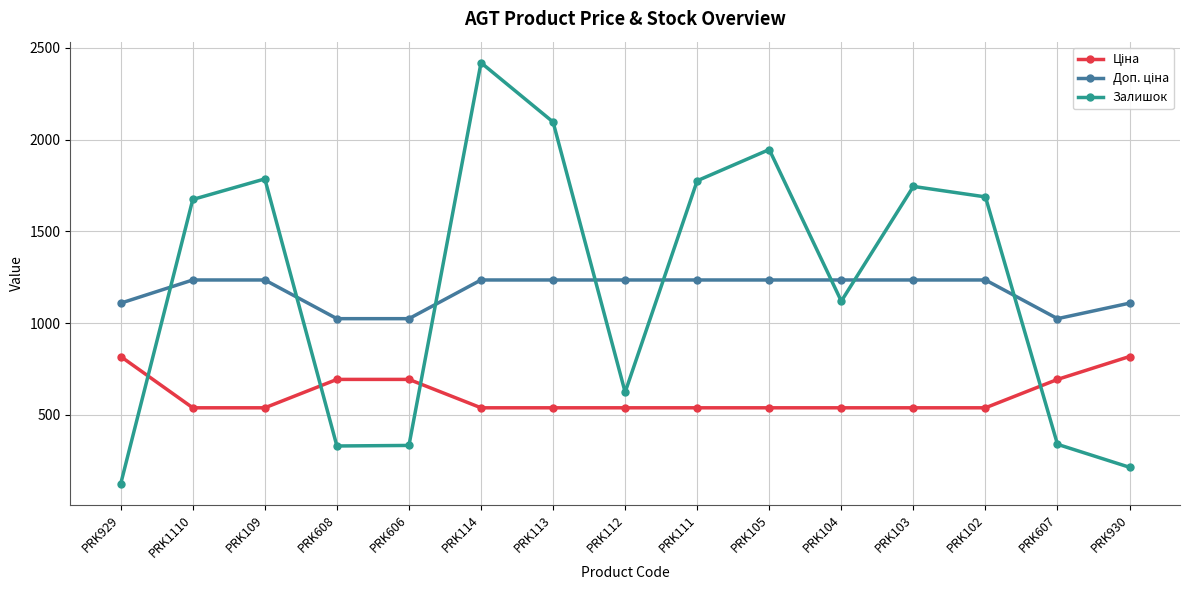

Which label corresponds to the largest value in the chart?

PRK114